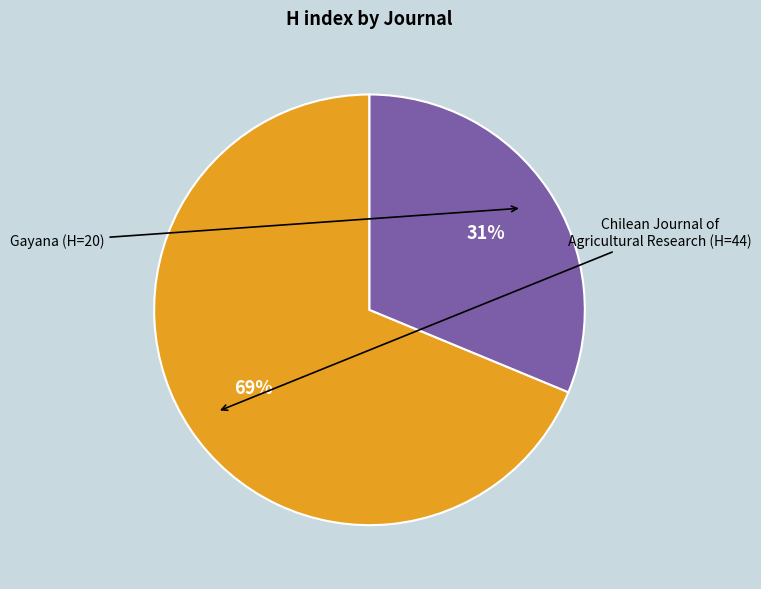

To the nearest percent, what is the average slice percentage?

50%